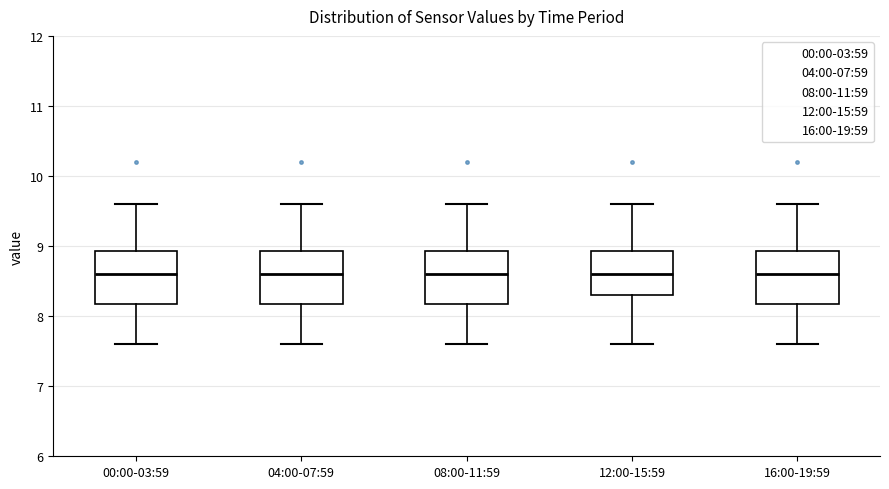

Reading left to right, read every box against the y-axis: the position of its median line, the range the box covers, and the ends of its whiskers. The values are not printed on the chart, so give them approximately, as read against the axis.

00:00-03:59: median 8.6, box 8.2 to 8.9, whiskers 7.6 to 9.6
04:00-07:59: median 8.6, box 8.2 to 8.9, whiskers 7.6 to 9.6
08:00-11:59: median 8.6, box 8.2 to 8.9, whiskers 7.6 to 9.6
12:00-15:59: median 8.6, box 8.3 to 8.9, whiskers 7.6 to 9.6
16:00-19:59: median 8.6, box 8.2 to 8.9, whiskers 7.6 to 9.6